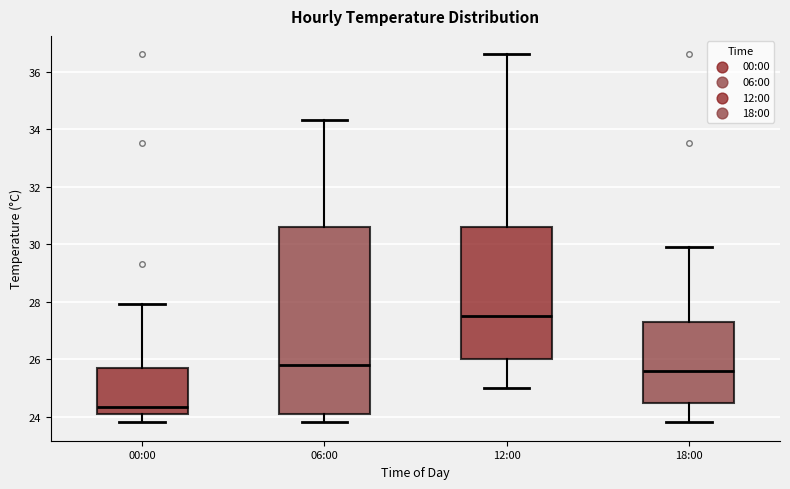

Comparing the boxes themselves (not the whiskers), which one is the tallest?

06:00